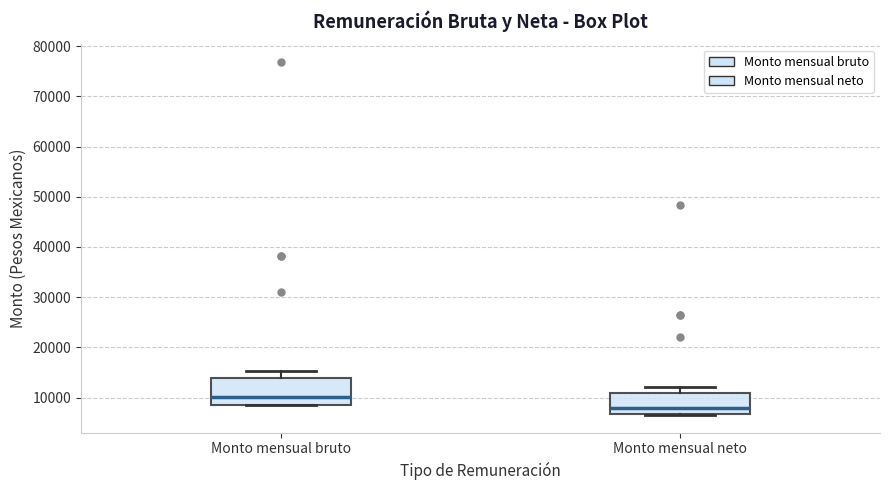

Comparing the boxes themselves (not the whiskers), which one is the tallest?

Monto mensual bruto